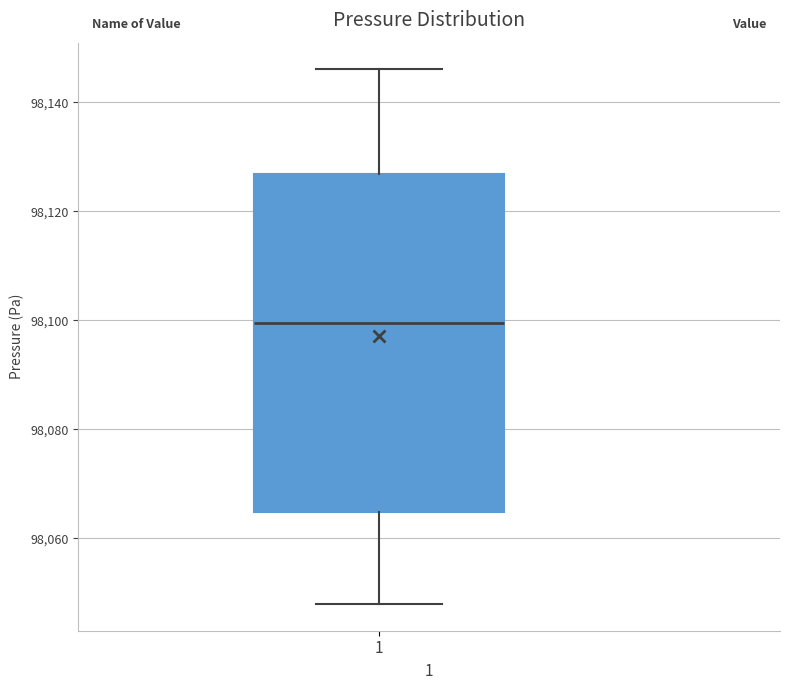

Transcribe this box plot: give where the median line is, the range the box spans, and where the two whiskers end, as read against the y-axis. The values are not printed on the chart, so give them approximately, as read against the axis.

median 98100, box 98064 to 98126, whiskers 98048 to 98146